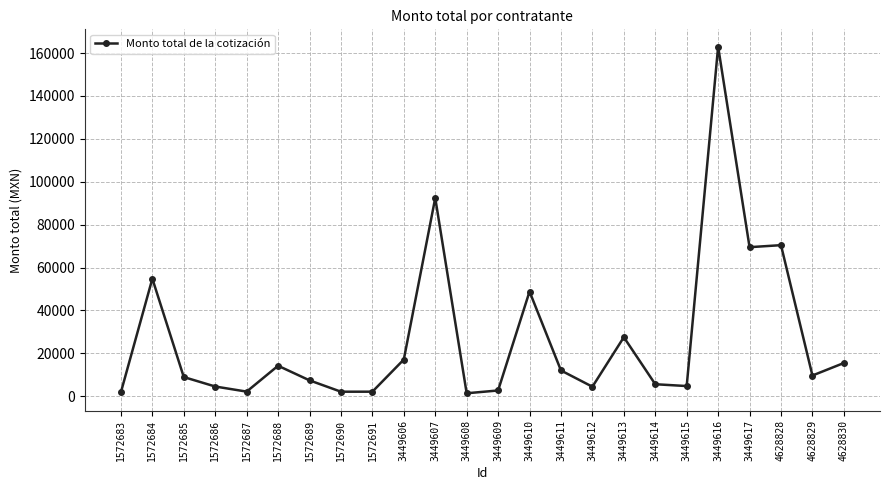

Approximately how many times larger is the value at 3449612 compared to 1572691?

2.1